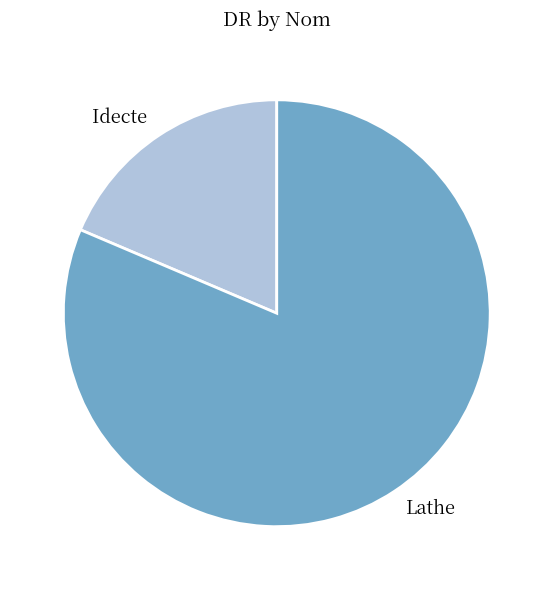

The Idecte slice represents 30% of the pie. True or false?

False